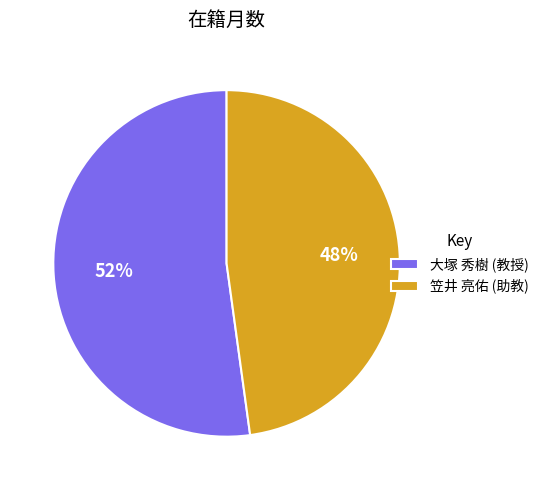

Rank the categories by value from lowest to highest.

笠井 亮佑 (助教), 大塚 秀樹 (教授)